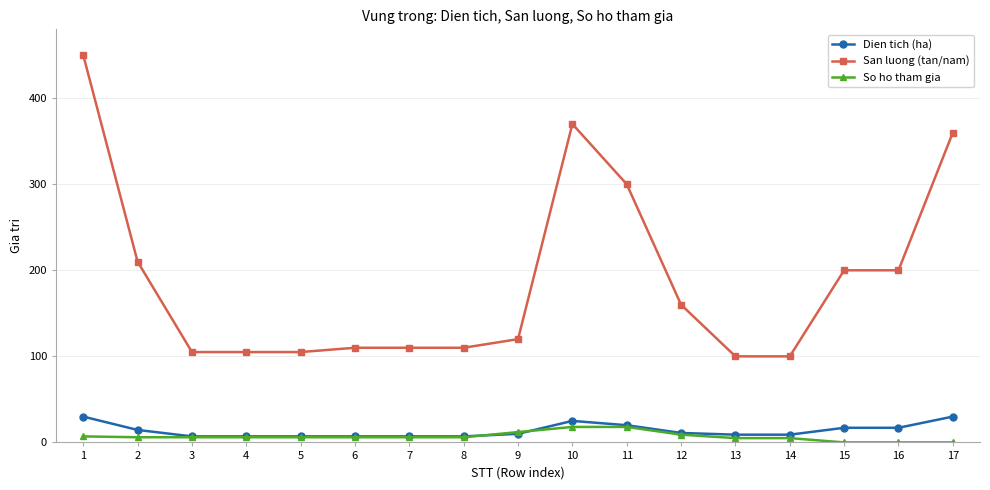

Is it true that San luong (tan/nam) equals 200.0 at 16?

True